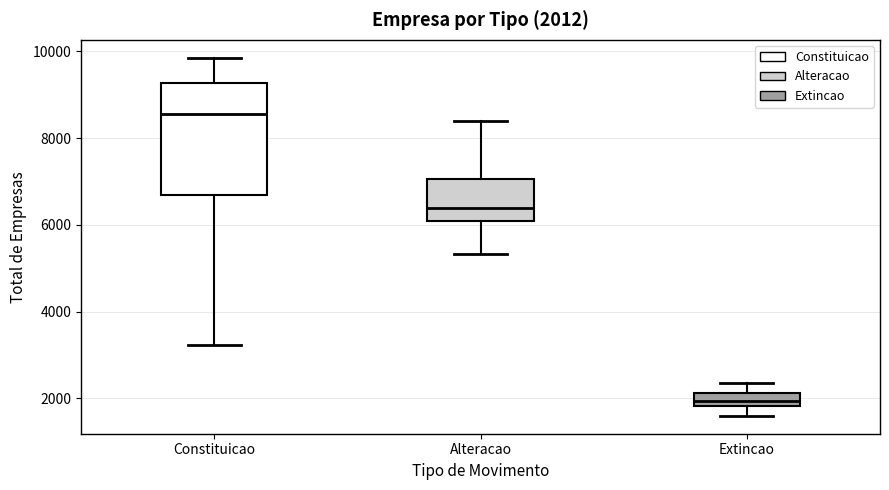

Comparing the boxes themselves (not the whiskers), which one is the tallest?

Constituicao